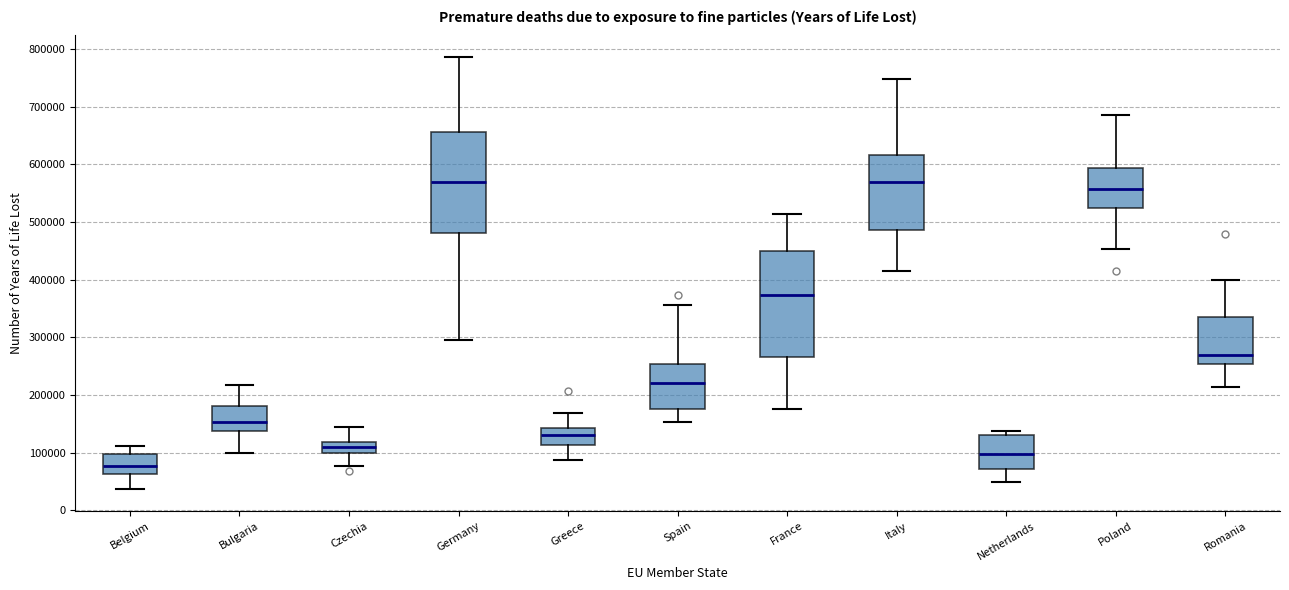

Reading left to right, transcribe this box plot: for each box, give where its median line is, the range the box spans, and where its two whiskers end, as read against the y-axis. The values are not printed on the chart, so give them approximately, as read against the axis.

Belgium: median 80000, box 60000 to 100000, whiskers 40000 to 110000
Bulgaria: median 150000, box 140000 to 180000, whiskers 100000 to 220000
Czechia: median 110000, box 100000 to 120000, whiskers 80000 to 140000
Germany: median 570000, box 480000 to 660000, whiskers 300000 to 790000
Greece: median 130000, box 110000 to 140000, whiskers 90000 to 170000
Spain: median 220000, box 180000 to 250000, whiskers 150000 to 360000
France: median 370000, box 270000 to 450000, whiskers 180000 to 510000
Italy: median 570000, box 490000 to 620000, whiskers 420000 to 750000
Netherlands: median 100000, box 70000 to 130000, whiskers 50000 to 140000
Poland: median 560000, box 520000 to 590000, whiskers 450000 to 680000
Romania: median 270000, box 250000 to 340000, whiskers 210000 to 400000